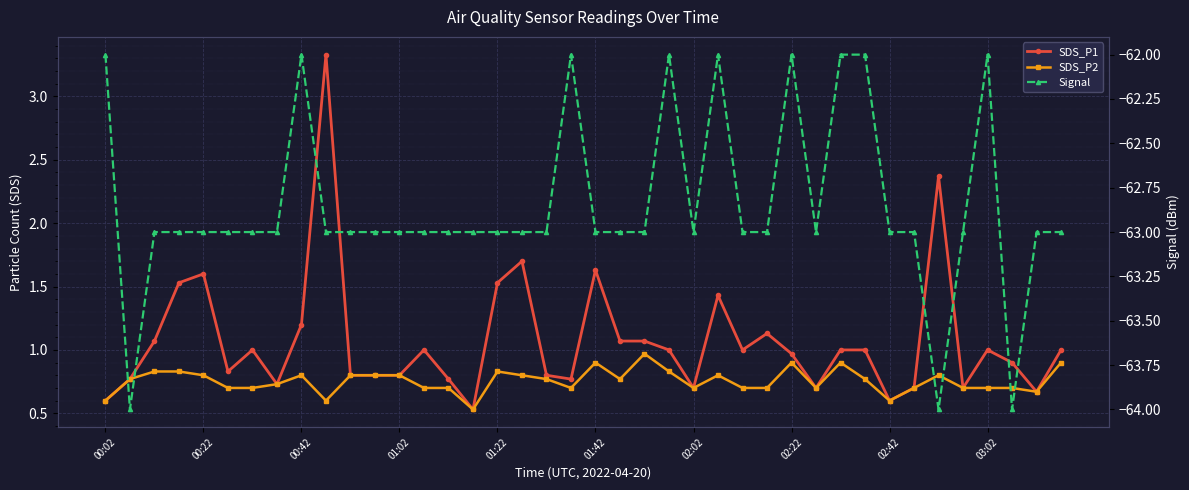

Reading right to left, extract all data points from this chart.

SDS_P1: 1.0	0.7	0.9	1.0	0.7	2.4	0.7	0.6	1.0	1.0	0.7	1.0	1.1	1.0	1.4	0.7	1.0	1.1	1.1	1.6	0.8	0.8	1.7	1.5	0.5	0.8	1.0	0.8	0.8	0.8	3.3	1.2	0.7	1.0	0.8	1.6	1.5	1.1	0.8	0.6
SDS_P2: 0.9	0.7	0.7	0.7	0.7	0.8	0.7	0.6	0.8	0.9	0.7	0.9	0.7	0.7	0.8	0.7	0.8	1.0	0.8	0.9	0.7	0.8	0.8	0.8	0.5	0.7	0.7	0.8	0.8	0.8	0.6	0.8	0.7	0.7	0.7	0.8	0.8	0.8	0.8	0.6
Signal: -63.0	-63.0	-64.0	-62.0	-63.0	-64.0	-63.0	-63.0	-62.0	-62.0	-63.0	-62.0	-63.0	-63.0	-62.0	-63.0	-62.0	-63.0	-63.0	-63.0	-62.0	-63.0	-63.0	-63.0	-63.0	-63.0	-63.0	-63.0	-63.0	-63.0	-63.0	-62.0	-63.0	-63.0	-63.0	-63.0	-63.0	-63.0	-64.0	-62.0